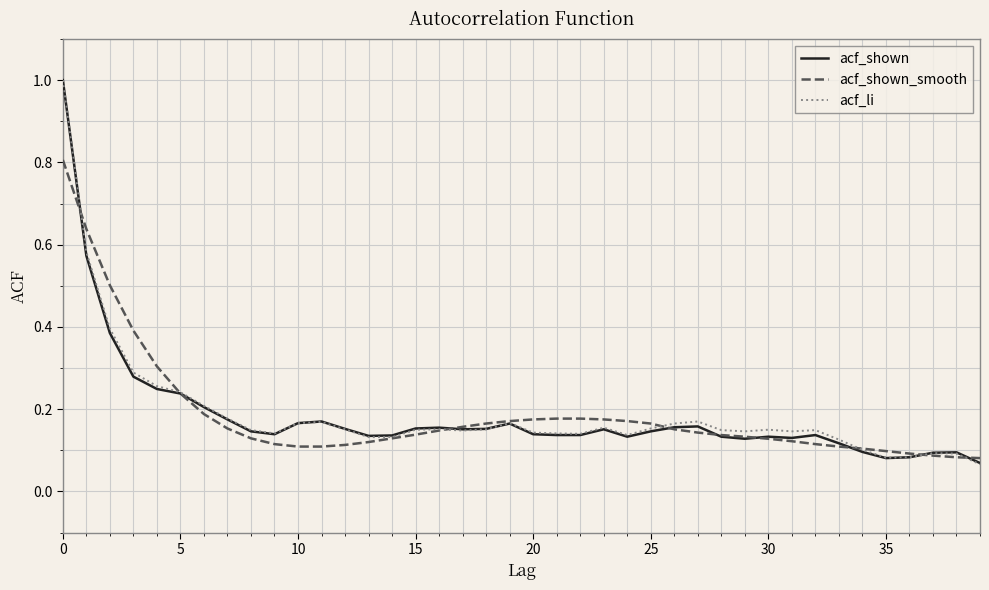

What is the maximum value for acf_li?

1.0